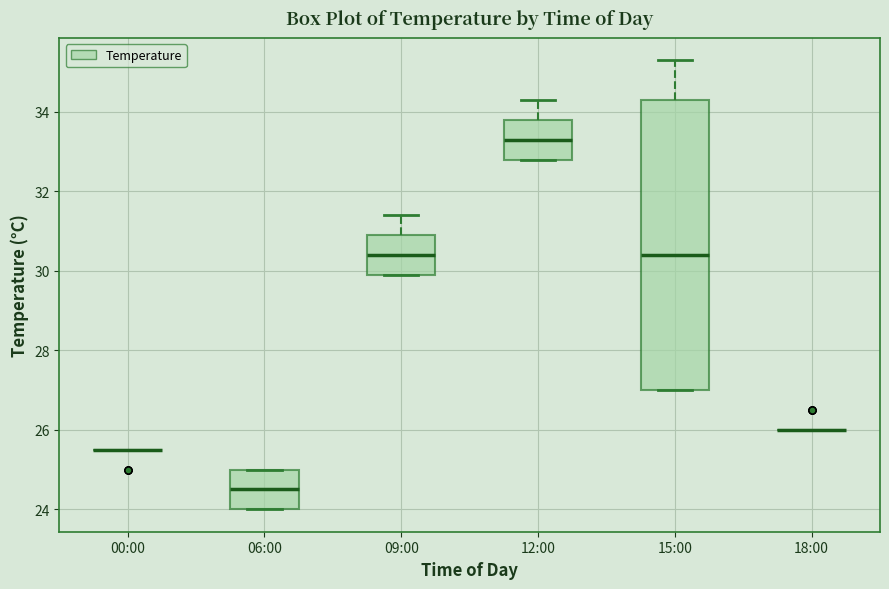

Where does the median line of the box for 06:00 sit on the y-axis? The values are not printed on the chart, so give them approximately, as read against the axis.

24.6